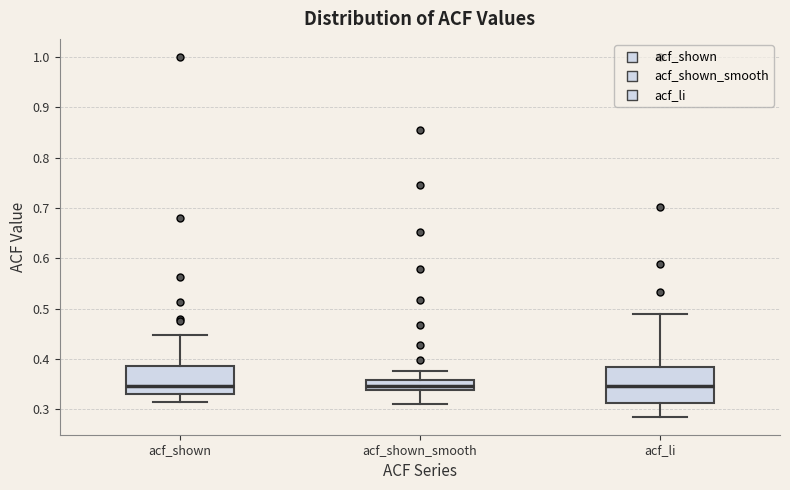

Where does the upper whisker of the box for acf_li end on the y-axis? The values are not printed on the chart, so give them approximately, as read against the axis.

0.49